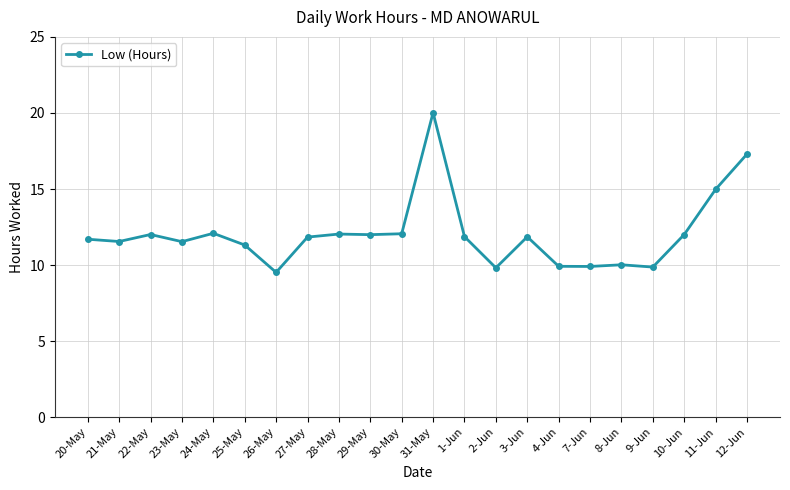

At which category does the data reach its first local peak?

22-May